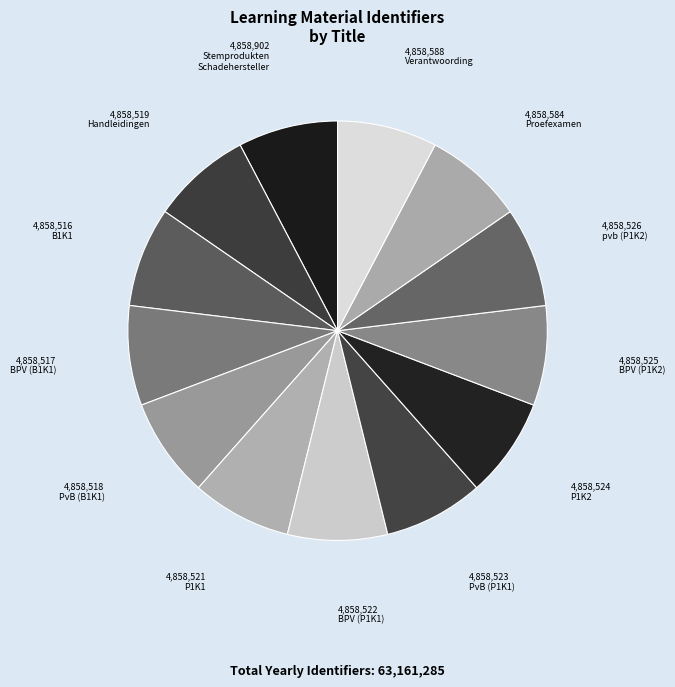

How many slices are in this pie chart?

13